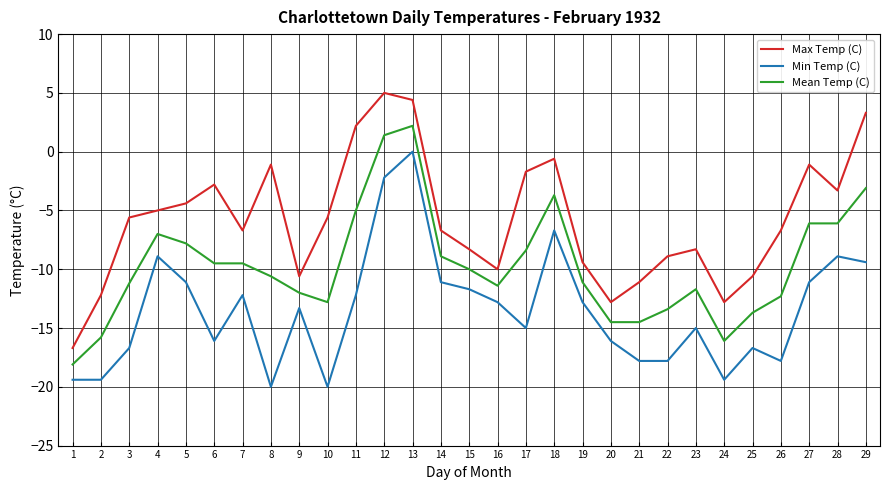

Is it true that Mean Temp (C) equals -8.9 at 14?

True